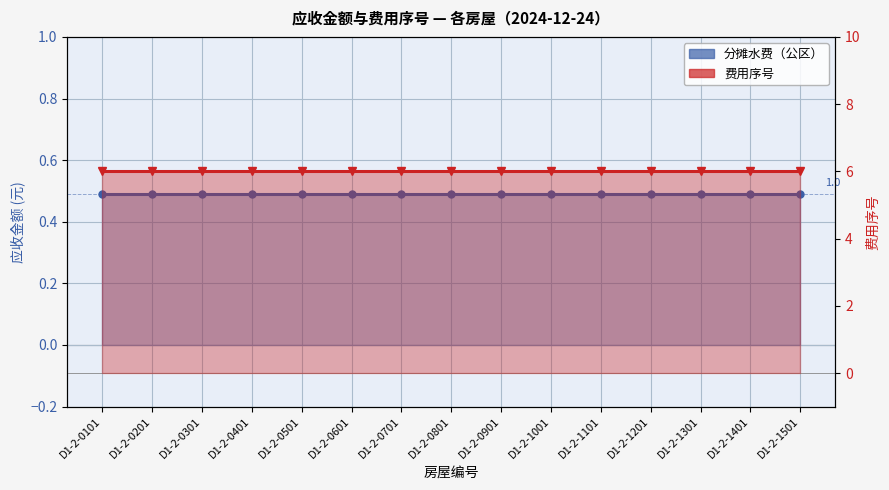

The 分摊水费（公区） series shows 0.3 at D1-2-0401. True or false?

False